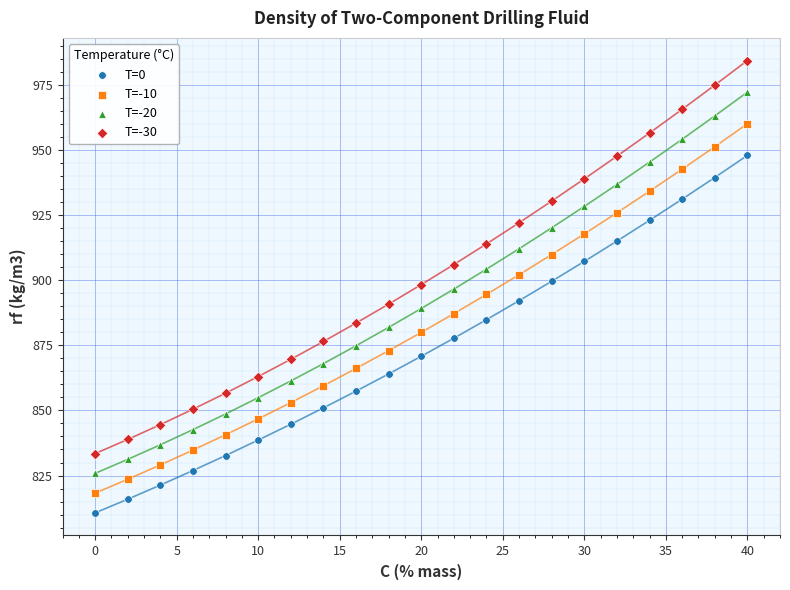

Across all data points, what is the range of Y values (max minus min)?

173.7